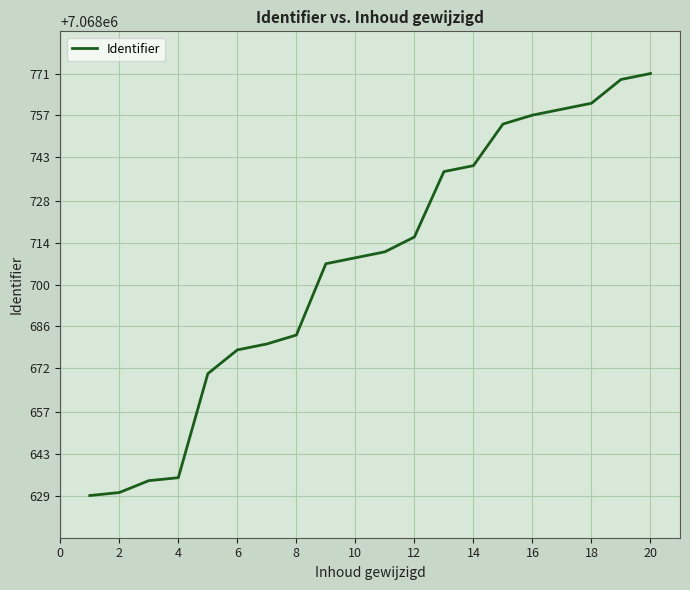

What is the minimum value shown in the chart?

7068629